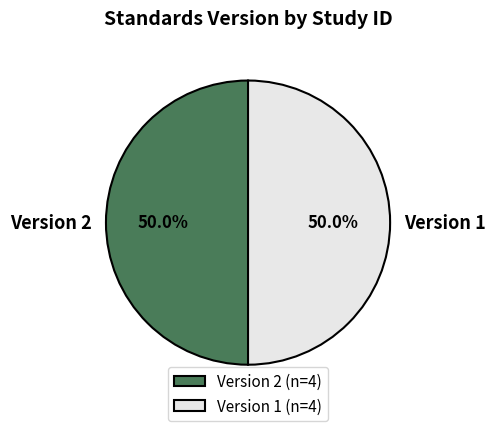

How many segments does this pie chart have?

2